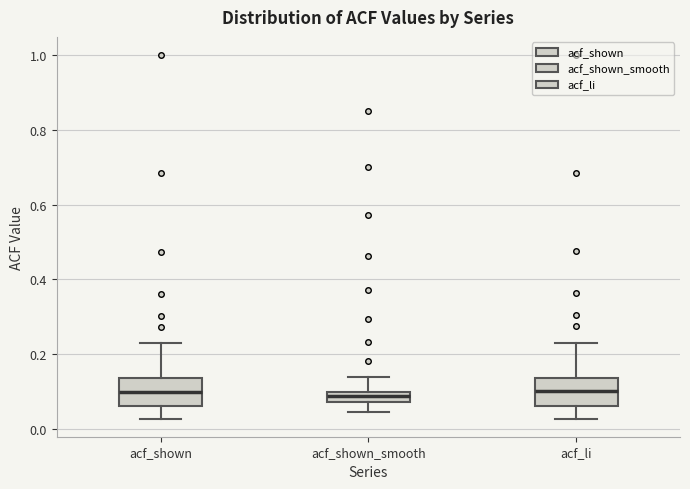

Where does the lower whisker of the box for acf_shown end on the y-axis? The values are not printed on the chart, so give them approximately, as read against the axis.

0.02